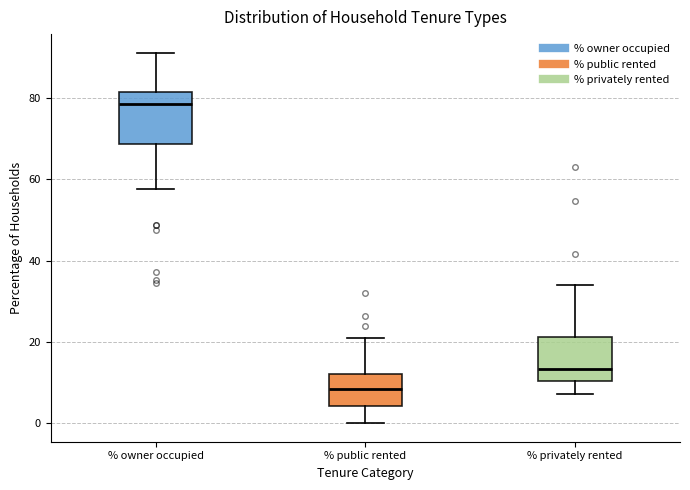

Where is the upper edge of the box for % owner occupied on the y-axis? The values are not printed on the chart, so give them approximately, as read against the axis.

82